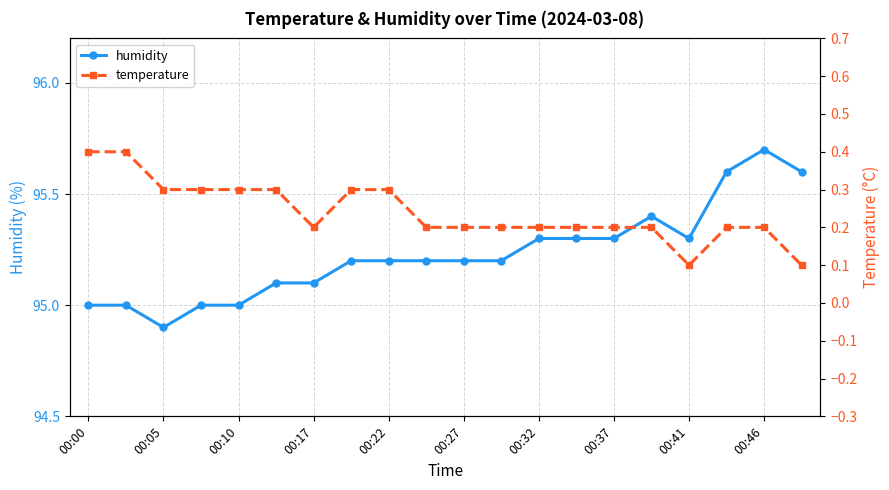

How many lines are shown in the chart?

2